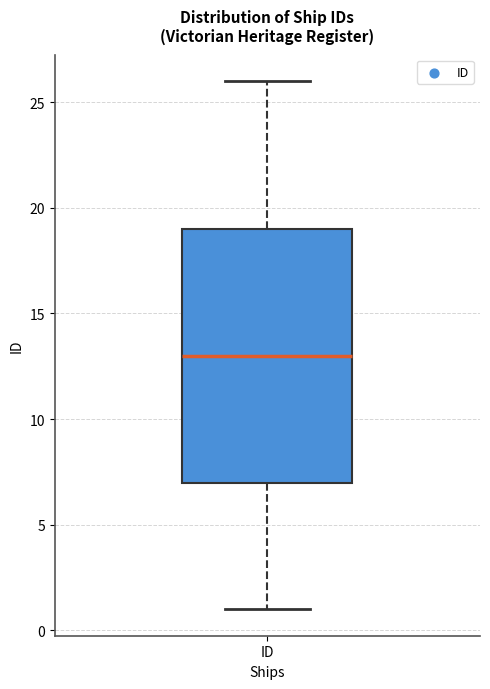

Read this box plot against the y-axis: the position of the median line, the range covered by the box, and the ends of both whiskers. The values are not printed on the chart, so give them approximately, as read against the axis.

median 13, box 7 to 19, whiskers 1 to 26